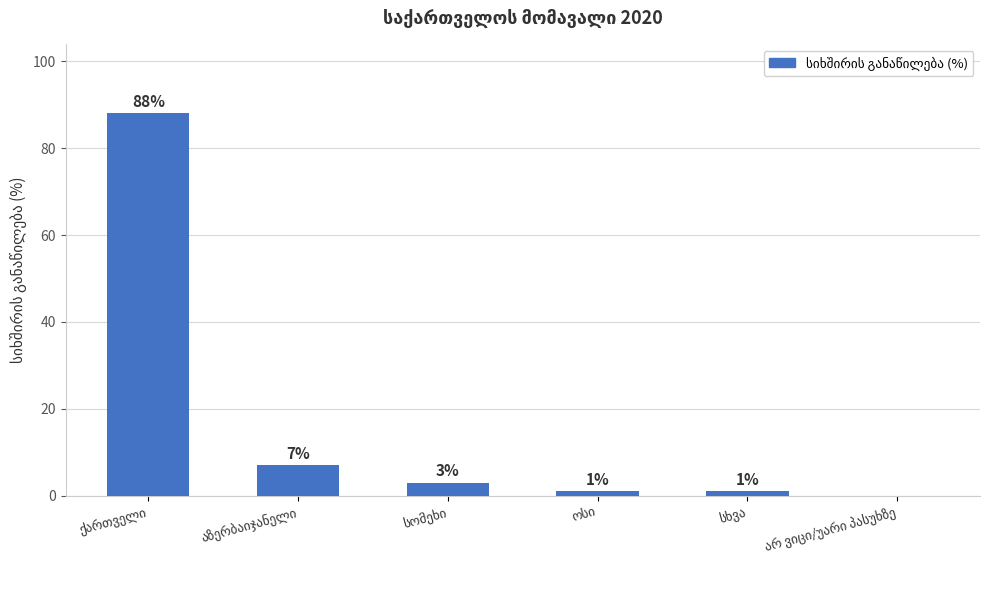

How many categories are shown in the chart?

6